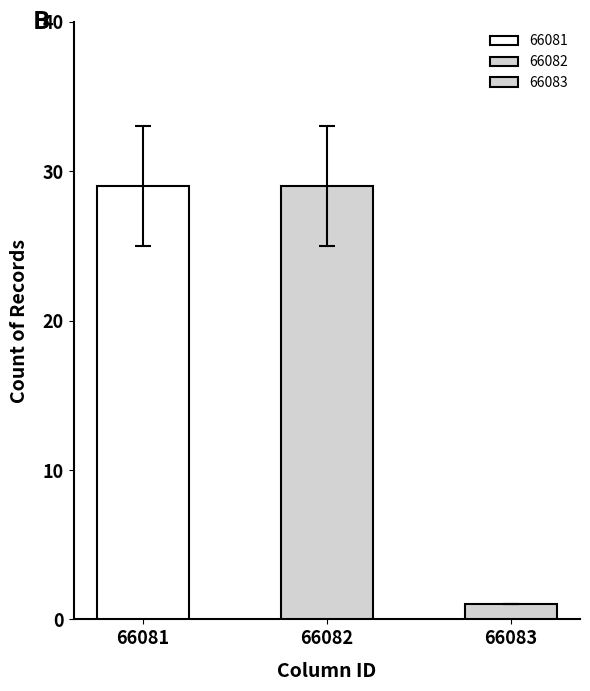

Reading right to left, transcribe all the data shown in this chart.

66083=1	66082=29	66081=29